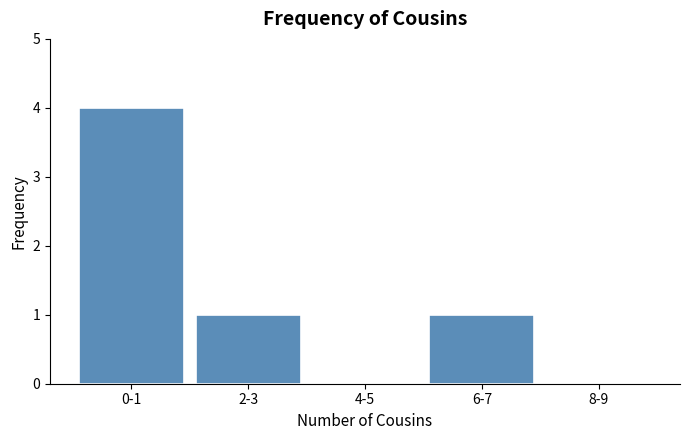

Reading right to left, transcribe all the data shown in this chart.

8-9=0	6-7=1	4-5=0	2-3=1	0-1=4